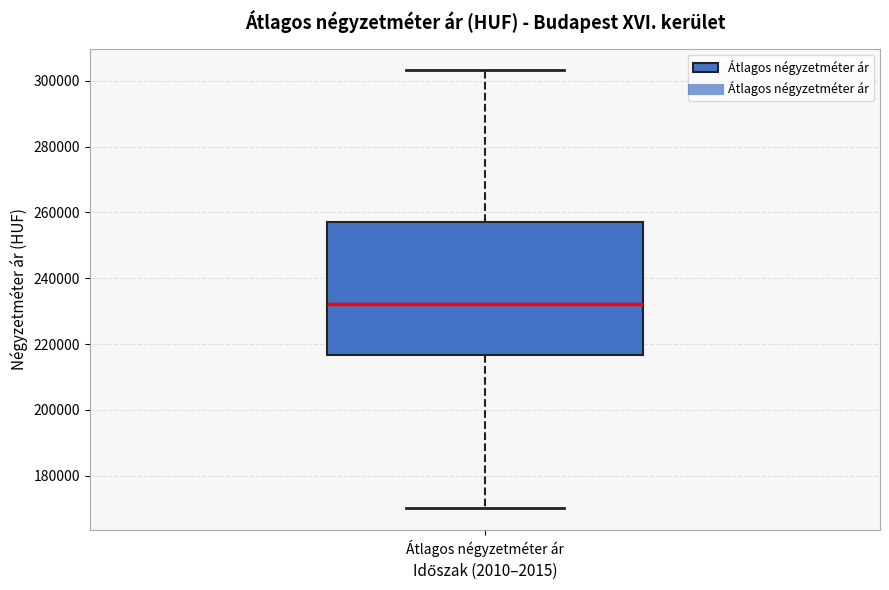

Read this box plot against the y-axis: the position of the median line, the range covered by the box, and the ends of both whiskers. The values are not printed on the chart, so give them approximately, as read against the axis.

median 232000, box 216000 to 258000, whiskers 170000 to 304000